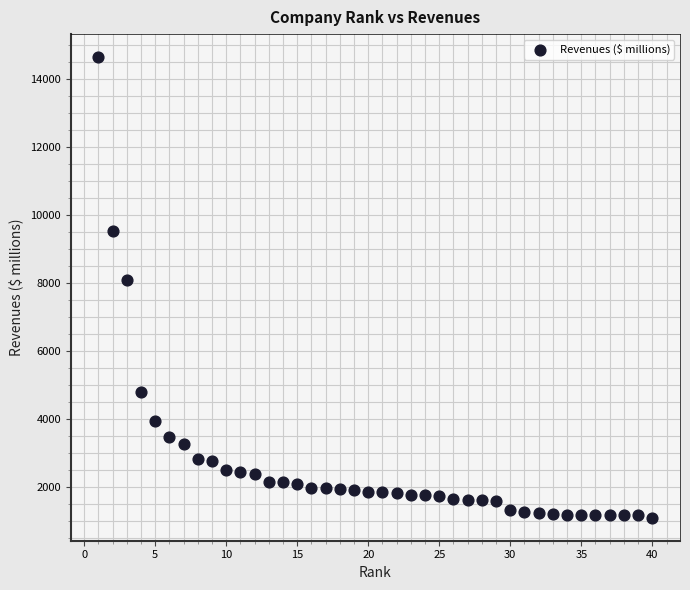

What Y value in the scatter plot is closest to 7867?

8089.6